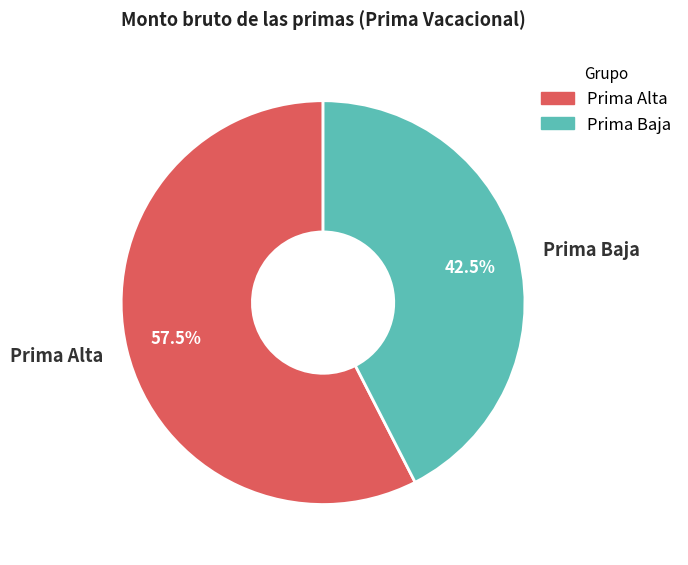

Do Prima Alta and Prima Baja together represent more than half of the pie?

Yes